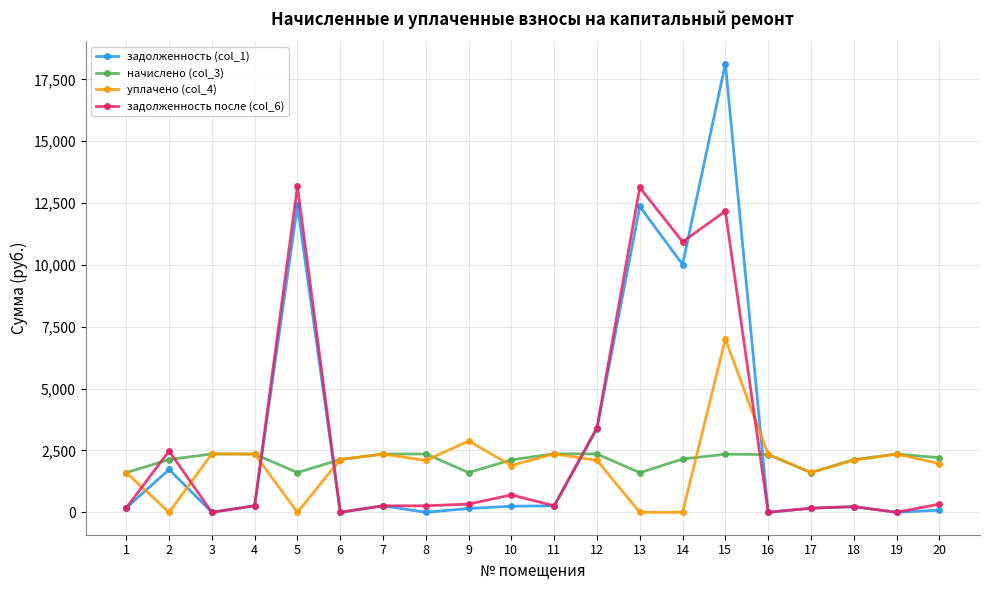

At which label does уплачено (col_4) reach its peak?

15